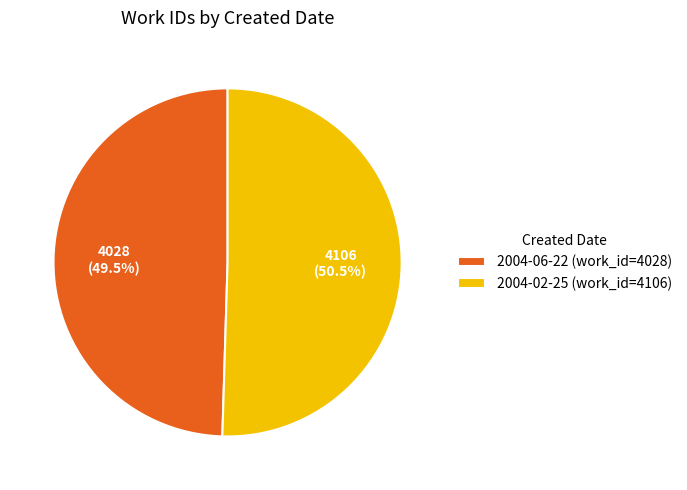

Count the number of slices in the pie.

2